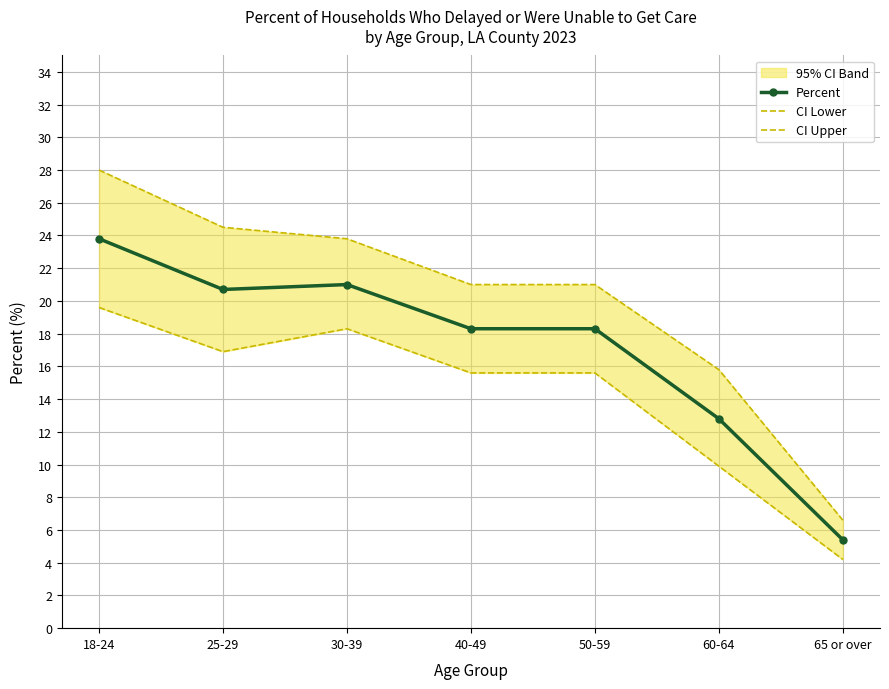

Reading left to right, extract all data points from this chart.

Percent: 23.8	20.7	21.0	18.3	18.3	12.8	5.4
CI Lower: 19.6	16.9	18.3	15.6	15.6	9.9	4.2
CI Upper: 28.0	24.5	23.8	21.0	21.0	15.8	6.6